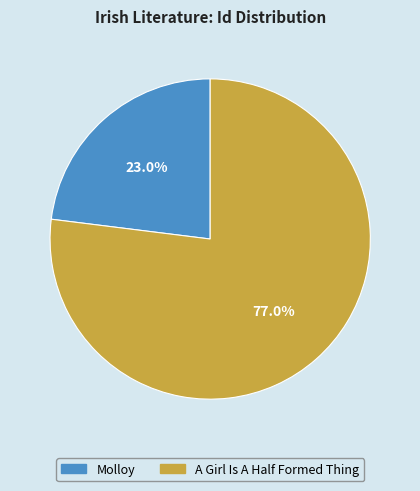

What is the majority slice?

A Girl Is A Half Formed Thing